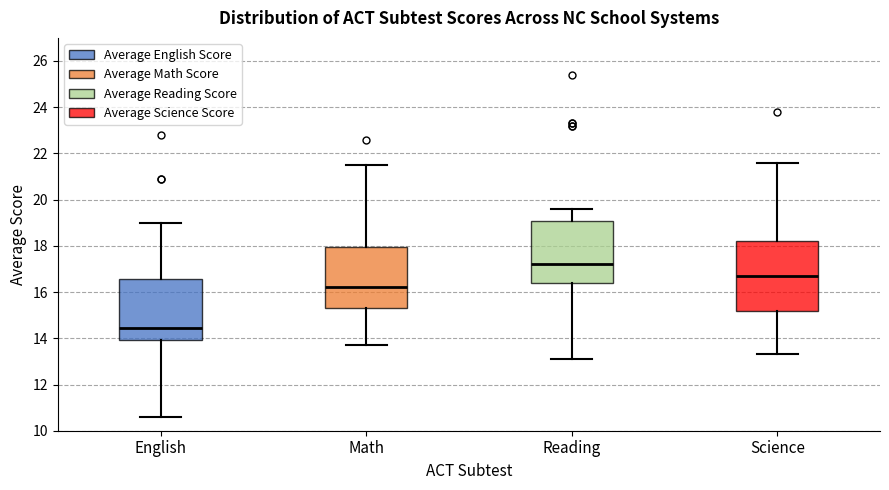

Where is the upper edge of the box for English on the y-axis? The values are not printed on the chart, so give them approximately, as read against the axis.

16.6